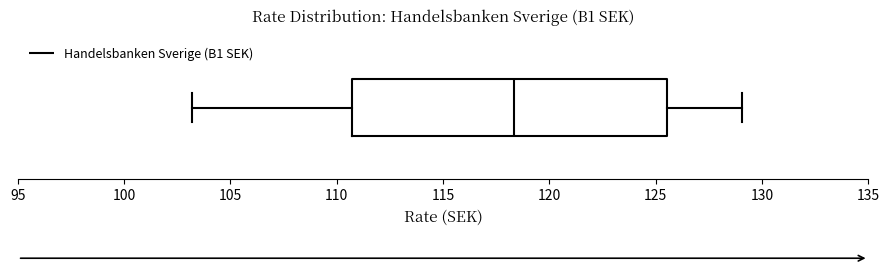

Transcribe this box plot: give where the median line is, the range the box spans, and where the two whiskers end, as read against the x-axis. The values are not printed on the chart, so give them approximately, as read against the axis.

median 118.5, box 110.5 to 125.5, whiskers 103.0 to 129.0